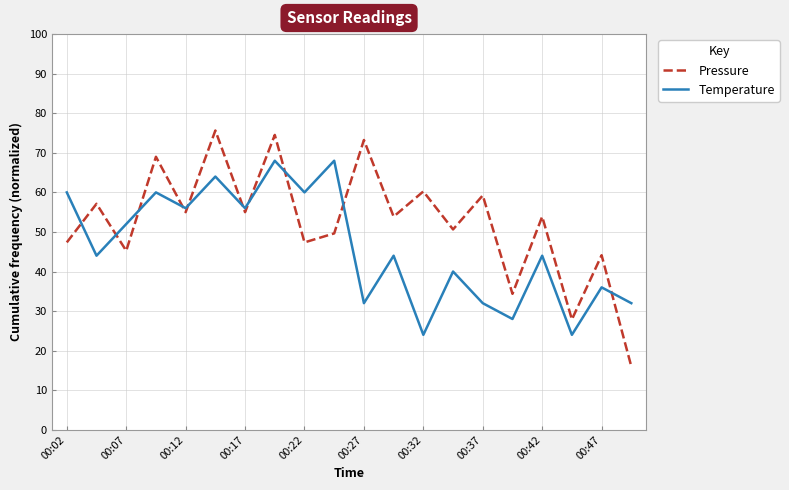

Reading left to right, transcribe all the data shown in this chart.

Pressure: 47.4	57.1	45.2	69.0	55.0	75.6	55.0	74.5	47.4	49.6	73.2	53.9	60.2	50.6	59.2	34.4	53.9	27.9	44.1	16.0
Temperature: 60.0	44.0	52.0	60.0	56.0	64.0	56.0	68.0	60.0	68.0	32.0	44.0	24.0	40.0	32.0	28.0	44.0	24.0	36.0	32.0